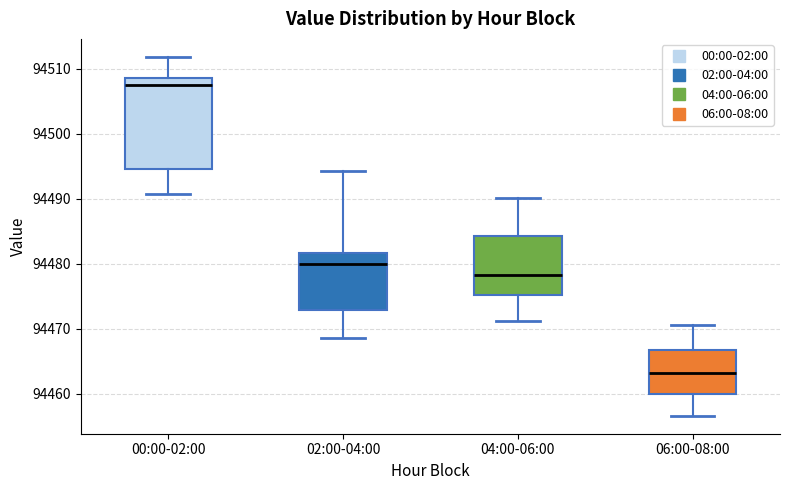

Reading left to right, read every box against the y-axis: the position of its median line, the range the box covers, and the ends of its whiskers. The values are not printed on the chart, so give them approximately, as read against the axis.

00:00-02:00: median 94507, box 94495 to 94509, whiskers 94491 to 94512
02:00-04:00: median 94480, box 94473 to 94482, whiskers 94469 to 94494
04:00-06:00: median 94478, box 94475 to 94484, whiskers 94471 to 94490
06:00-08:00: median 94463, box 94460 to 94467, whiskers 94457 to 94471